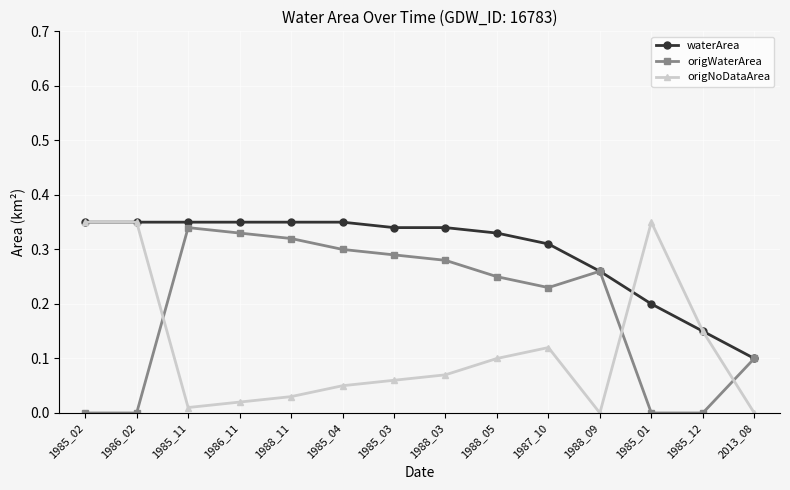

Is it true that origNoDataArea equals 0.0 at 2013_08?

True